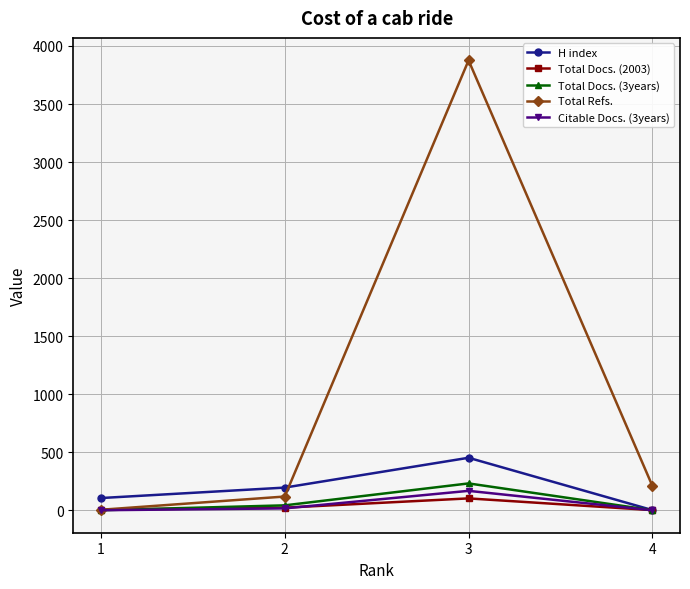

After their last crossing, which series has the higher values: Total Refs. or H index?

Total Refs.